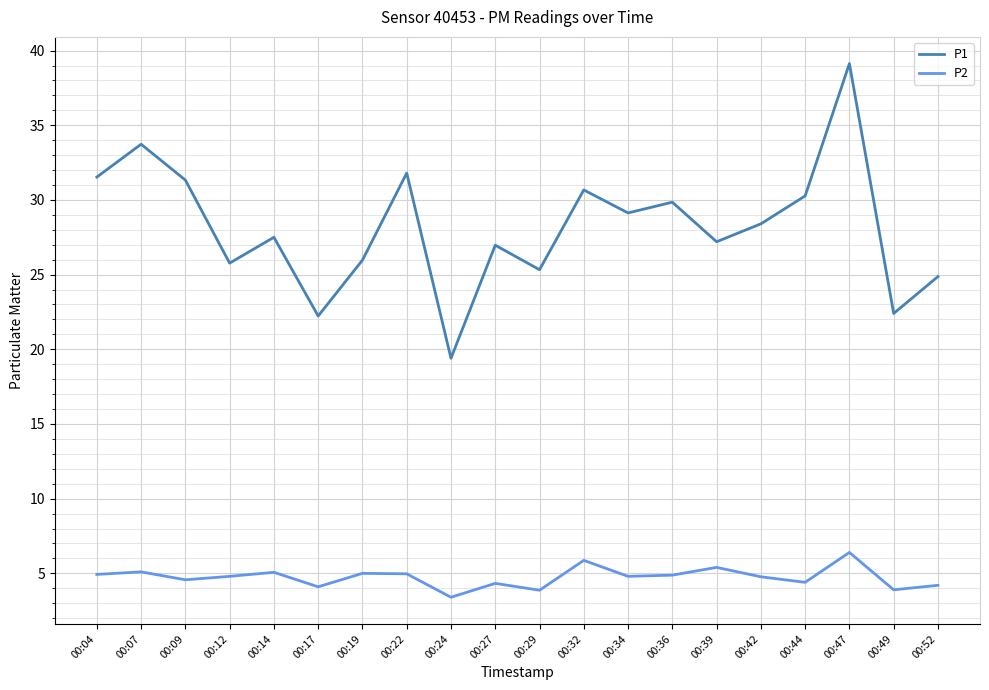

True or false: P2 and P1 intersect in this chart.

False